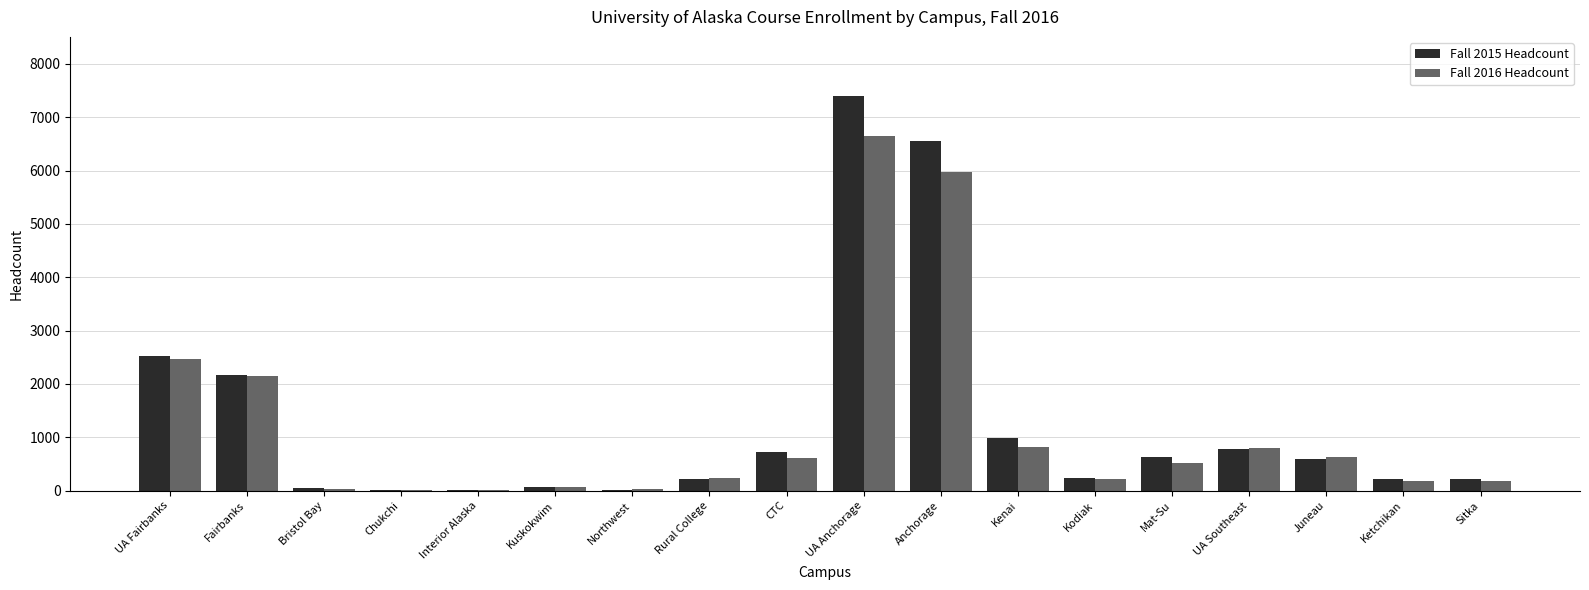

At which category is the sum across all series the highest?

UA Anchorage